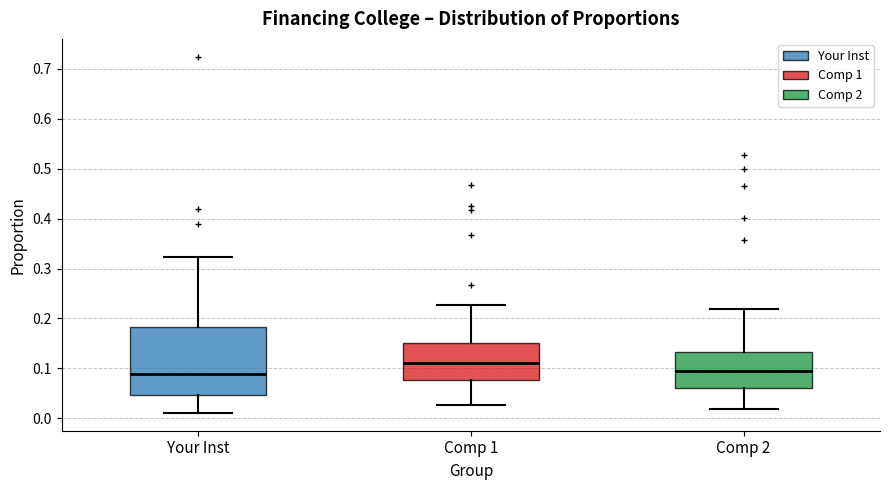

Reading left to right, transcribe this box plot: for each box, give where its median line is, the range the box spans, and where its two whiskers end, as read against the y-axis. The values are not printed on the chart, so give them approximately, as read against the axis.

Your Inst: median 0.09, box 0.05 to 0.18, whiskers 0.01 to 0.32
Comp 1: median 0.11, box 0.08 to 0.15, whiskers 0.03 to 0.23
Comp 2: median 0.09, box 0.06 to 0.13, whiskers 0.02 to 0.22